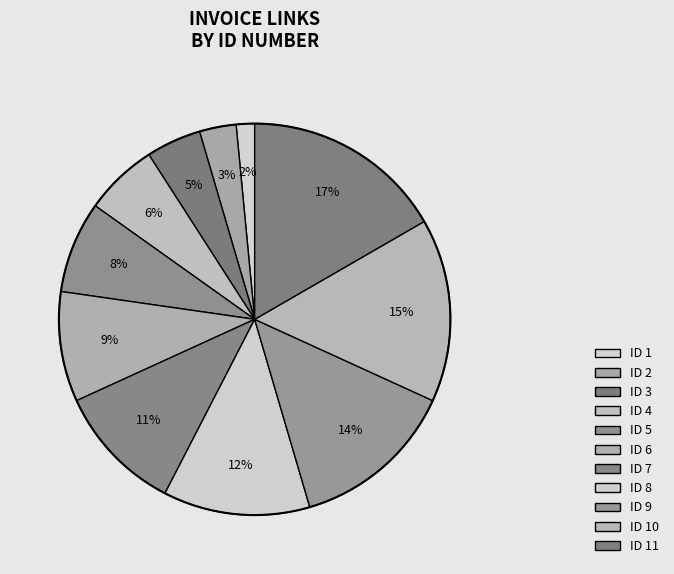

Rank the categories by value from lowest to highest.

1, 2, 3, 4, 5, 6, 7, 8, 9, 10, 11